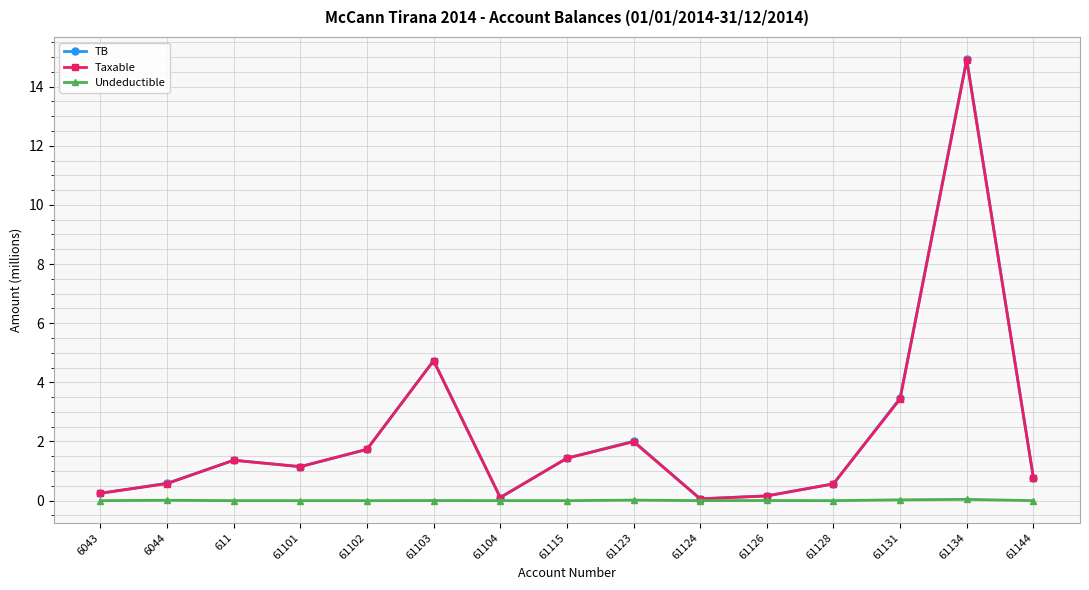

What is the greatest value displayed?

14.9